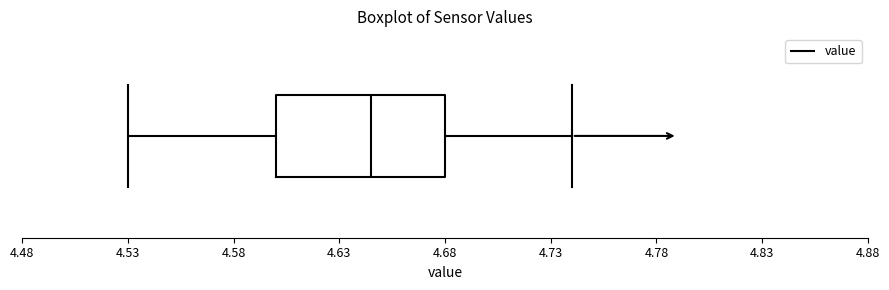

Where is the right edge of the box on the x-axis? The values are not printed on the chart, so give them approximately, as read against the axis.

4.680